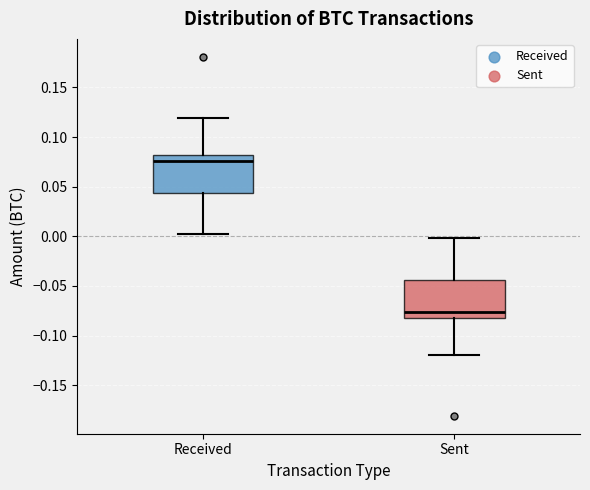

Reading left to right, transcribe this box plot: for each box, give where its median line is, the range the box spans, and where its two whiskers end, as read against the y-axis. The values are not printed on the chart, so give them approximately, as read against the axis.

Received: median 0.075, box 0.045 to 0.080, whiskers 0.000 to 0.120
Sent: median -0.075, box -0.080 to -0.045, whiskers -0.120 to 0.000